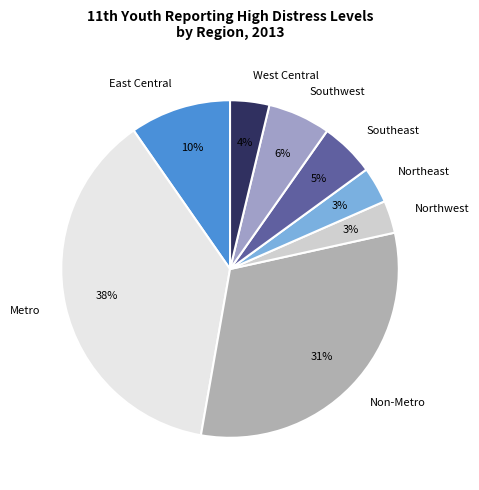

To the nearest percent, what is the average slice percentage?

12%